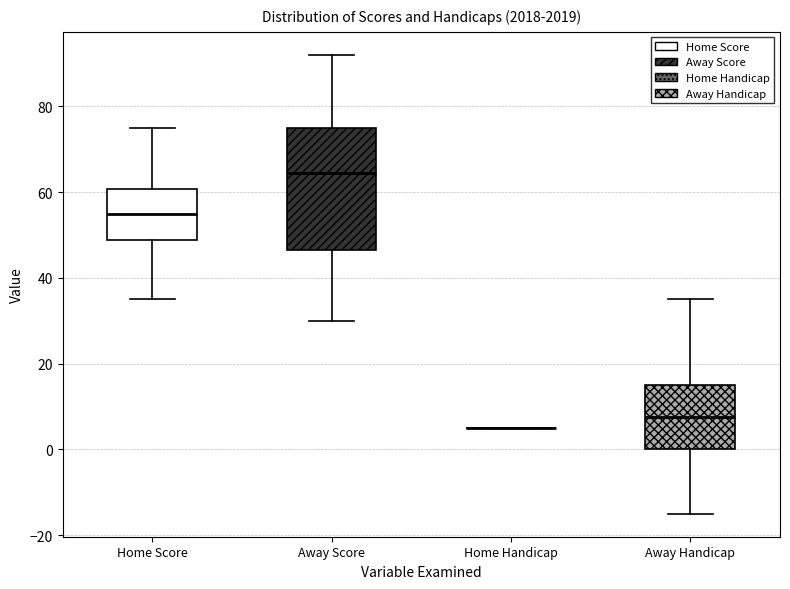

Which box is the tallest, from its lower edge to its upper edge?

Away Score